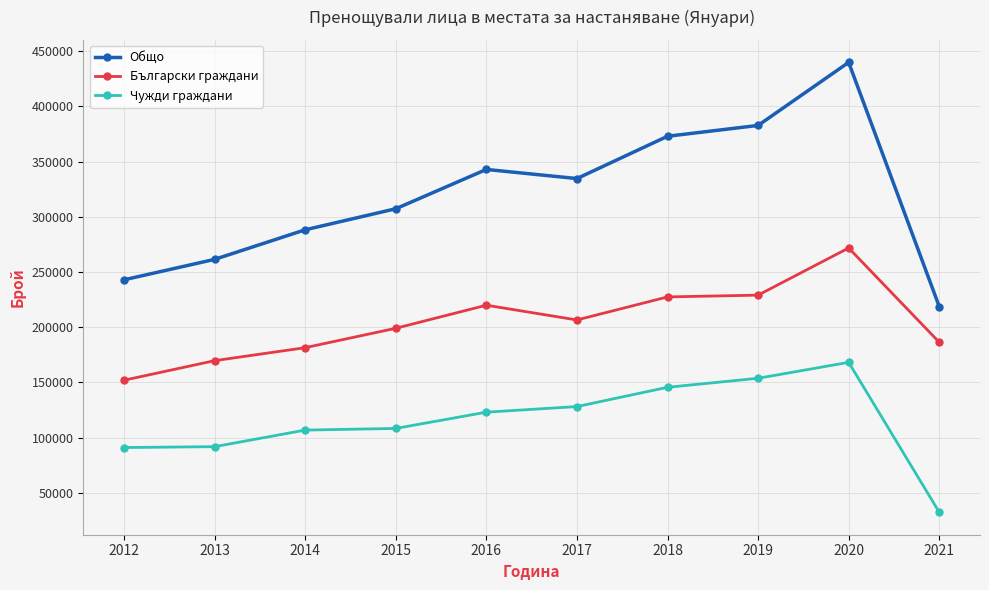

At which category does Български граждани reach its first local peak?

2016